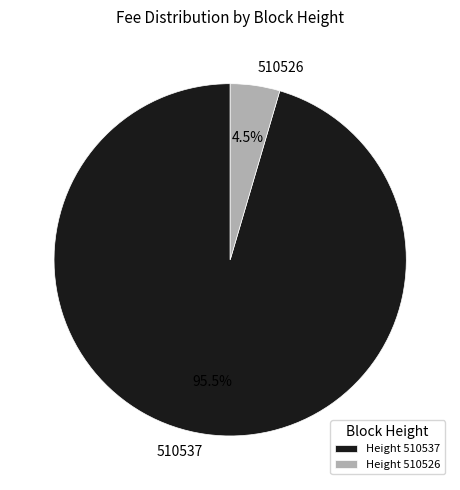

Between 510537 and 510526, which is larger?

510537